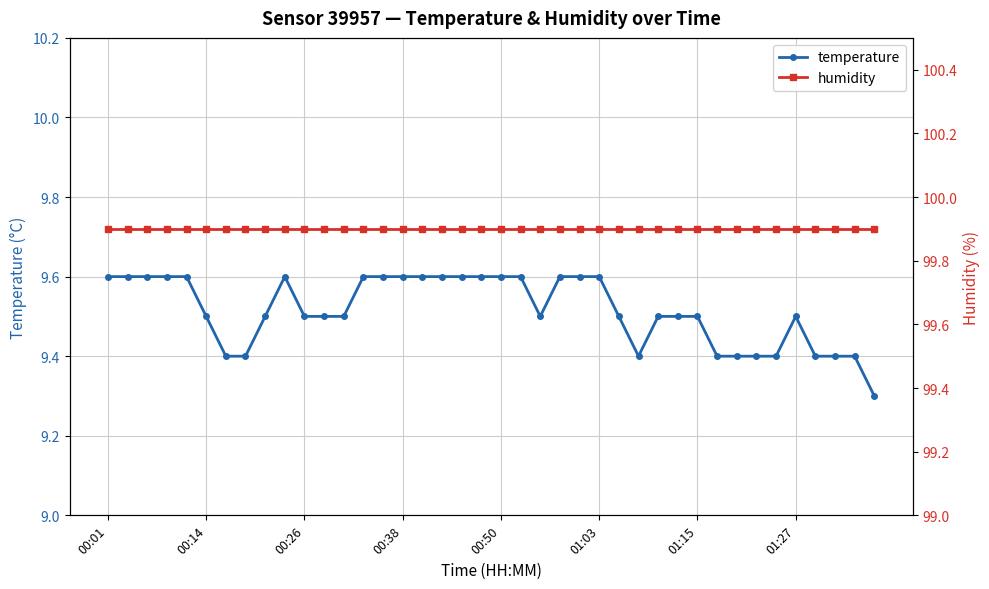

Which category has the highest value in the humidity series?

00:01